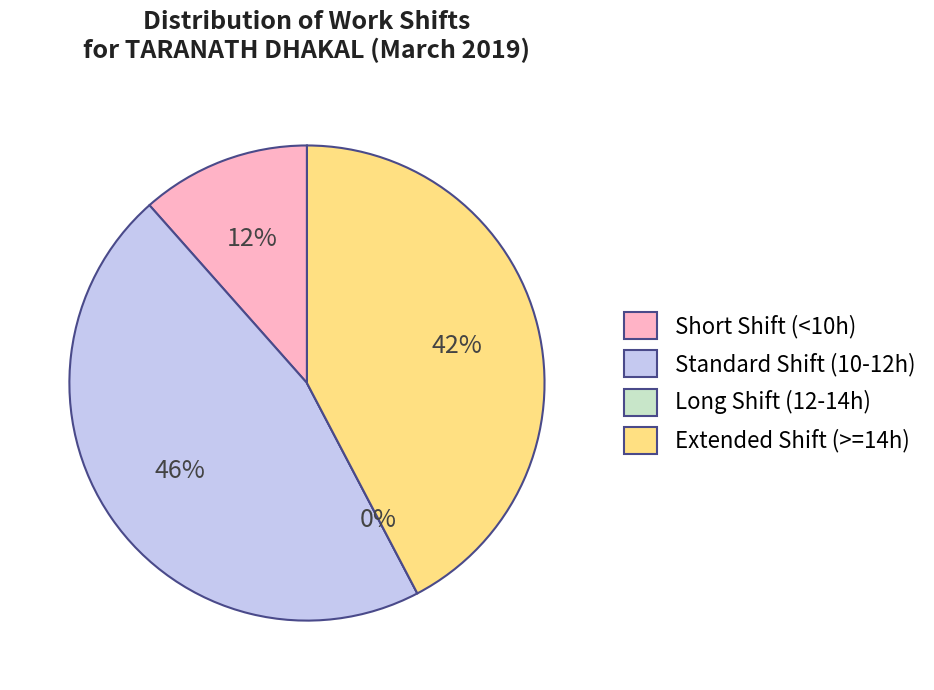

Is there a majority slice in this chart?

No